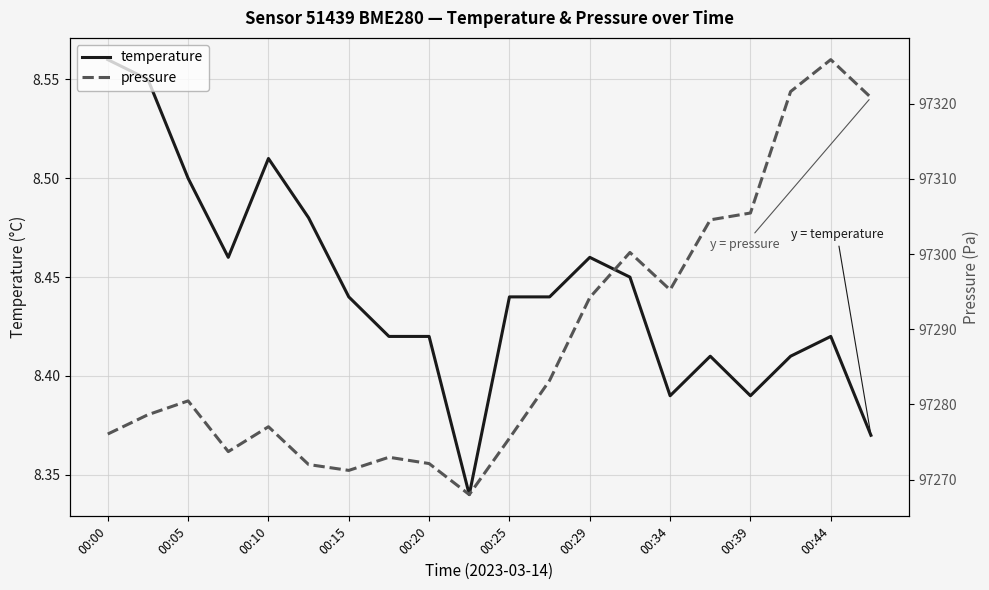

At how many categories does at least one series exceed 94354?

20